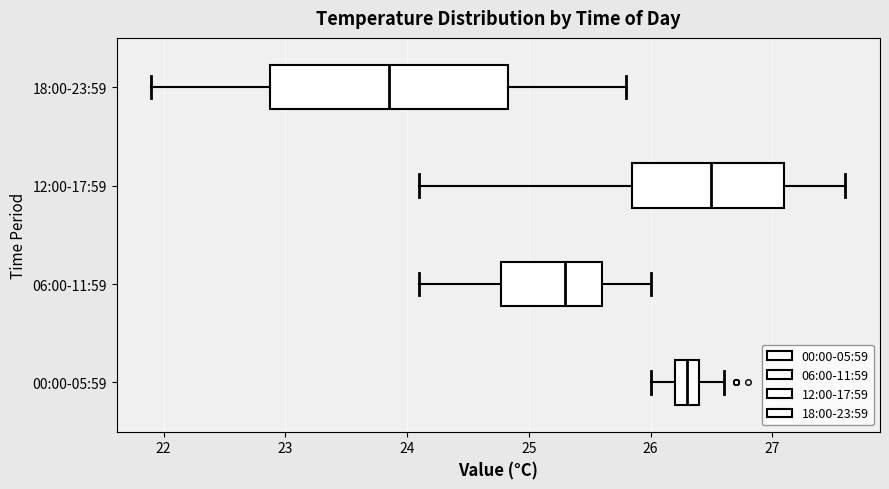

Where is the left edge of the box for 00:00-05:59 on the x-axis? The values are not printed on the chart, so give them approximately, as read against the axis.

26.2